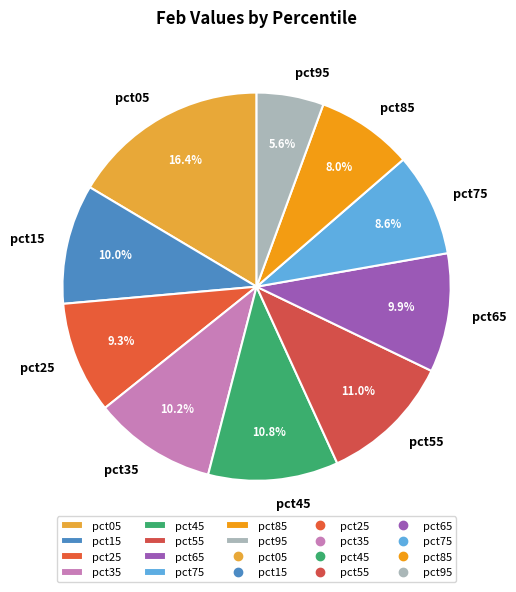

To the nearest percent, what is the difference between the largest and smallest slice percentages?

11%